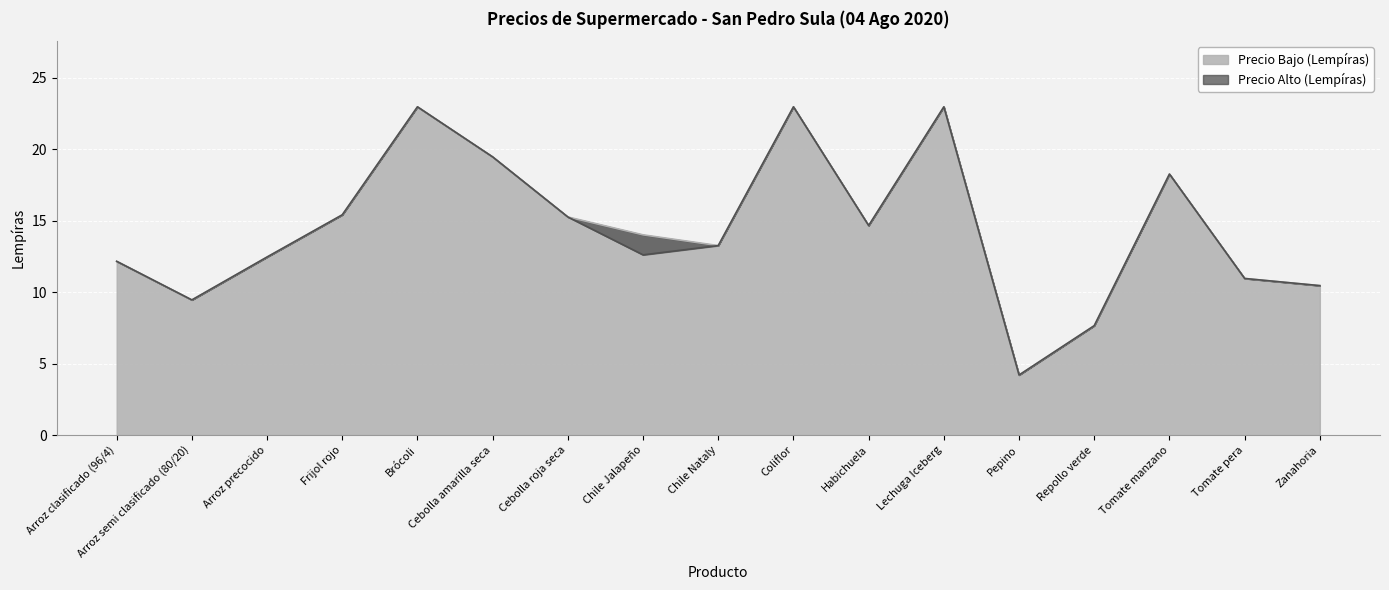

Is the value of Precio Alto (Lempíras) at Cebolla amarilla seca greater than the value of Precio Bajo (Lempíras) at Habichuela?

Yes